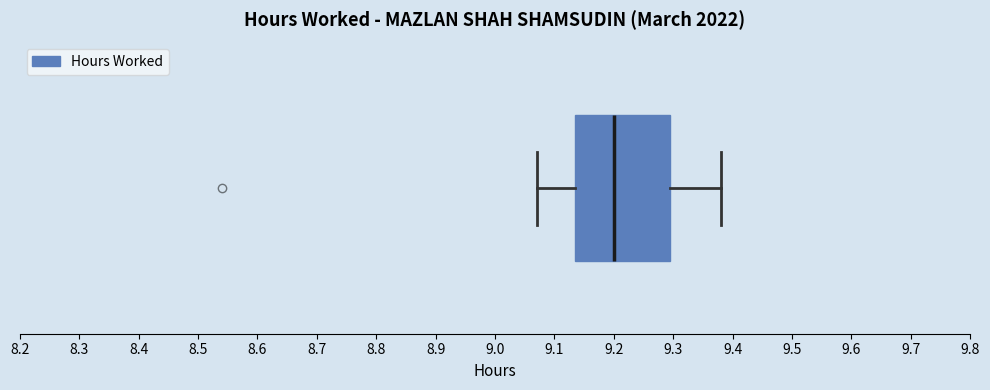

Transcribe this box plot: give where the median line is, the range the box spans, and where the two whiskers end, as read against the x-axis. The values are not printed on the chart, so give them approximately, as read against the axis.

median 9.20, box 9.14 to 9.30, whiskers 9.07 to 9.38